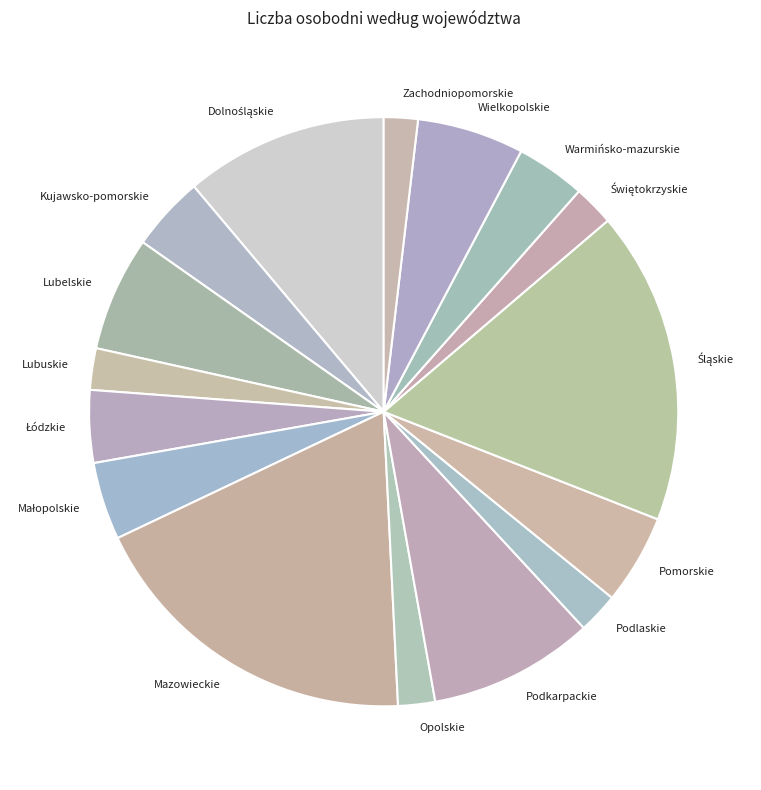

Do Kujawsko-pomorskie and Pomorskie together represent more than half of the pie?

No